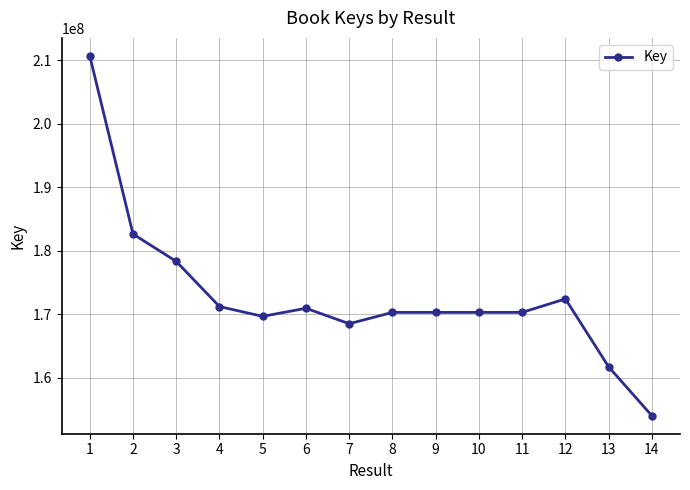

At which label is the value closest to 182338781?

2